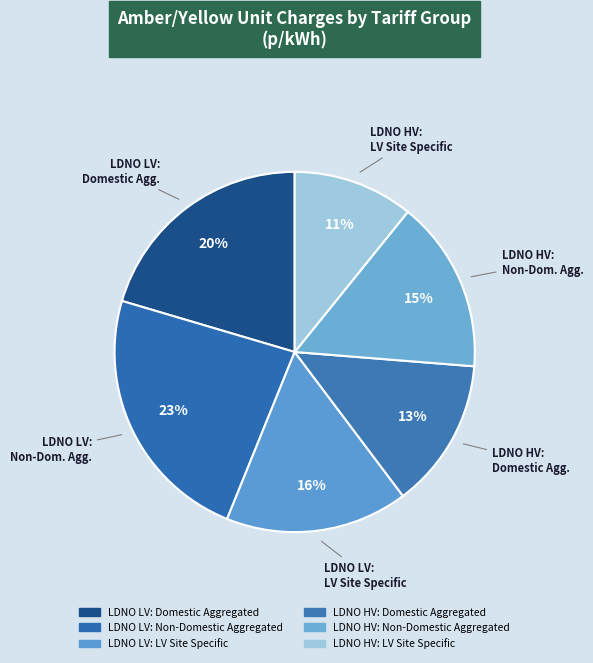

Does LDNO HV: Domestic Aggregated account for over 50% of the chart?

No